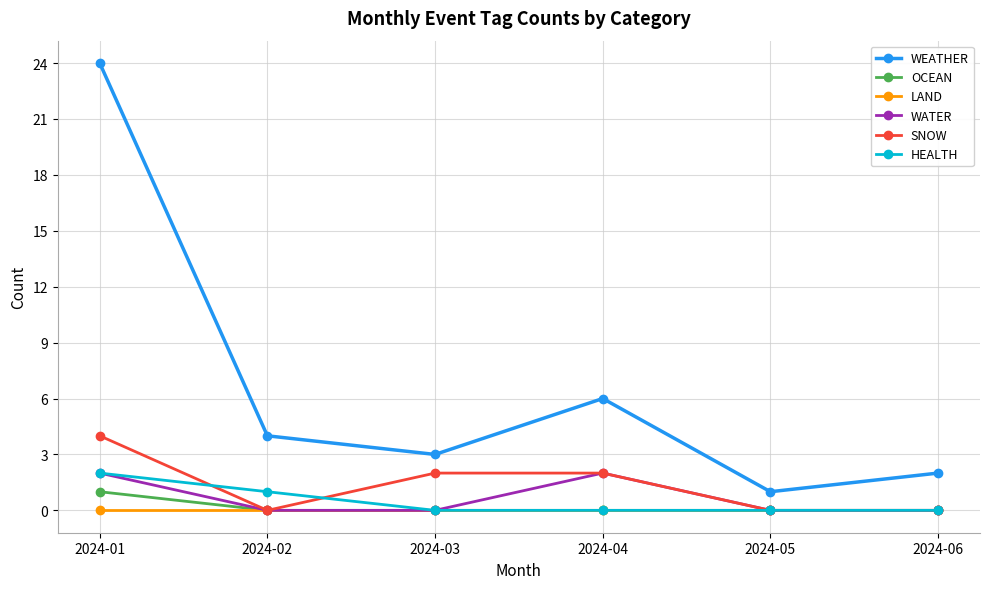

True or false: OCEAN and WEATHER cross at least once.

False